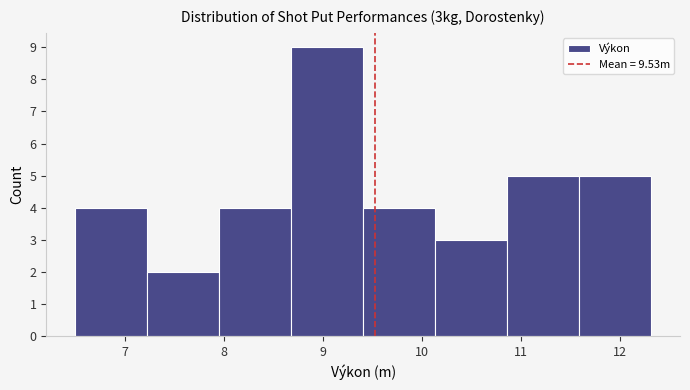

Over which range of the x-axis is the bar tallest?

8.7 to 9.4